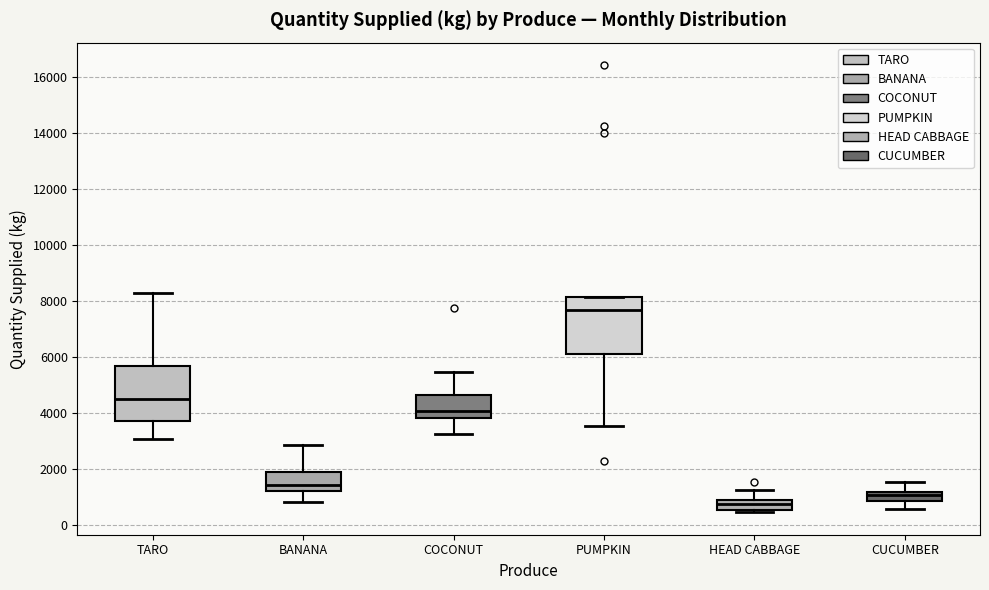

Where is the lower edge of the box for PUMPKIN on the y-axis? The values are not printed on the chart, so give them approximately, as read against the axis.

6200